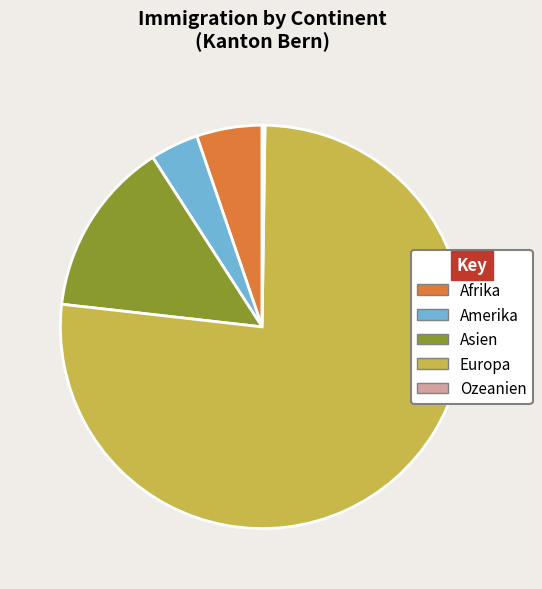

Combined, do Asien and Europa account for over 50%?

Yes